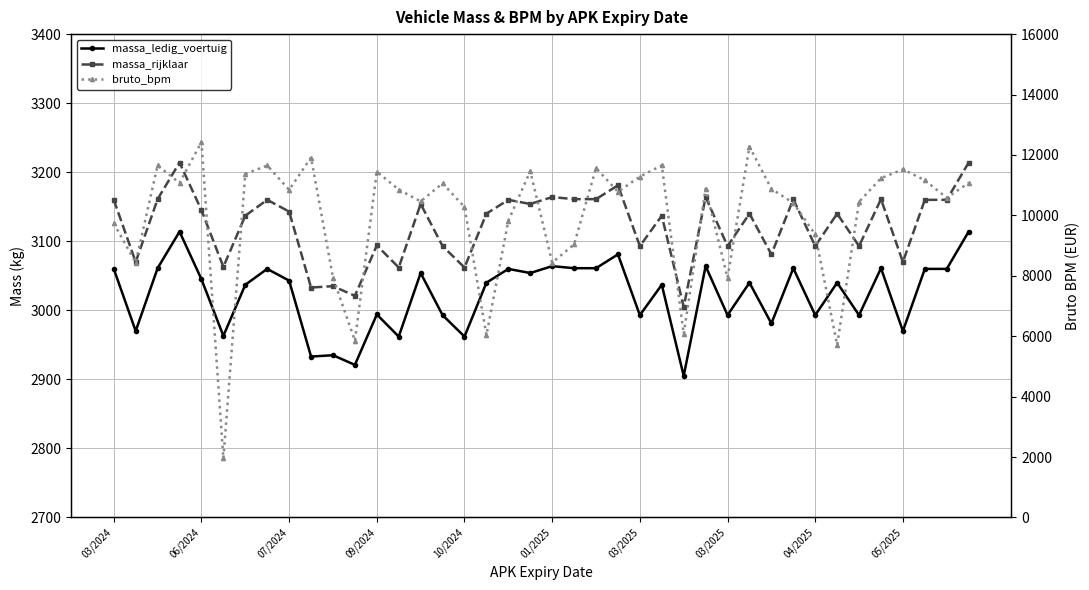

What is the value of the bruto_bpm point at the 29th from the left?

7939